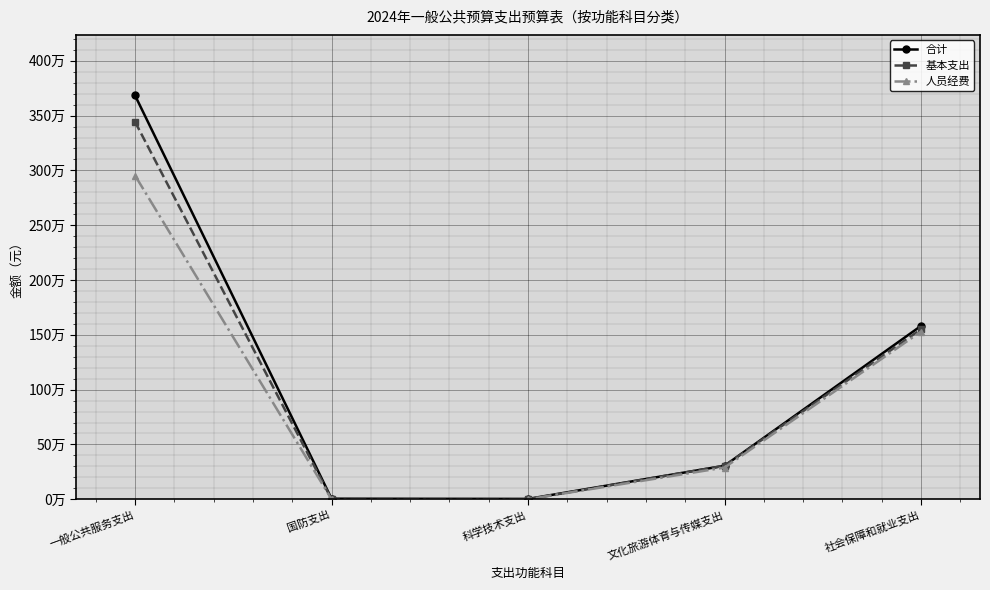

What are all the series names shown in the legend?

合计, 基本支出, 人员经费